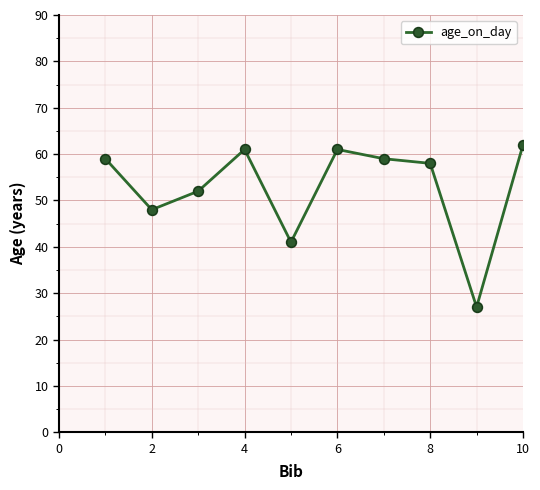

What is the greatest value displayed?

62